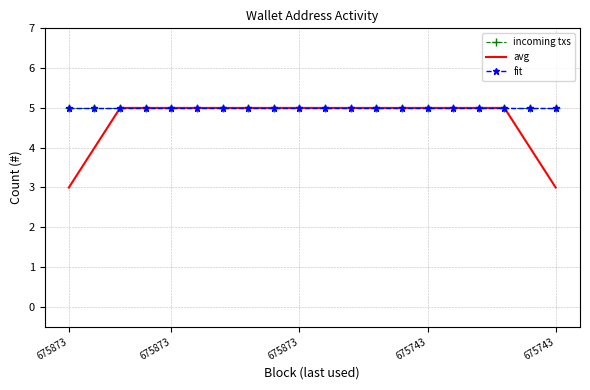

Which series has the largest range (max minus min)?

avg